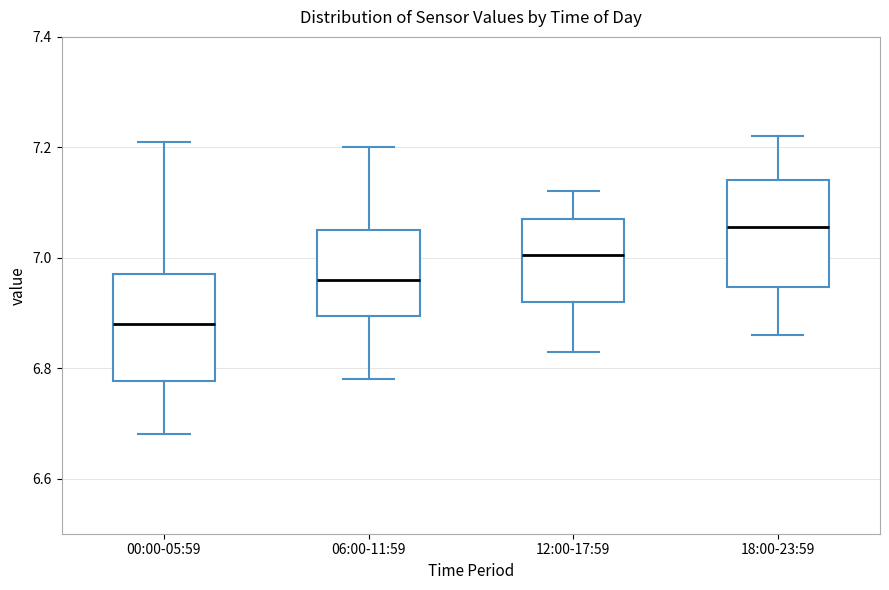

Where does the lower whisker of the box for 00:00-05:59 end on the y-axis? The values are not printed on the chart, so give them approximately, as read against the axis.

6.68